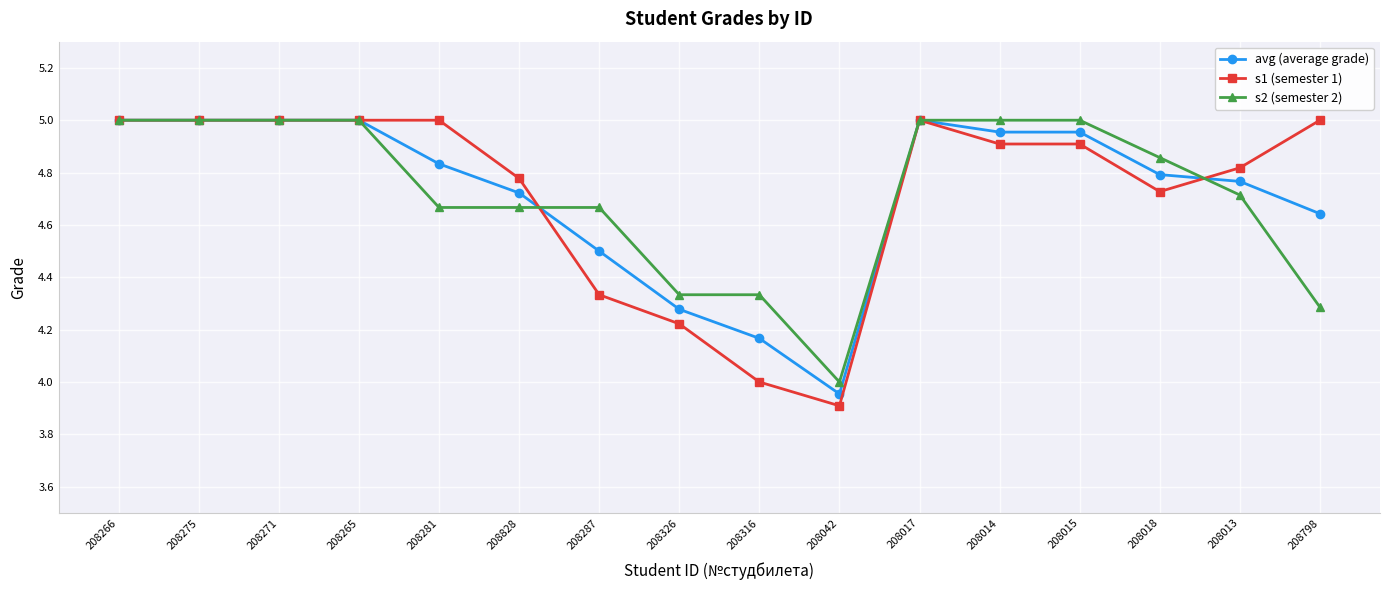

At 208281, list the series in order from largest to smallest.

s1 (semester 1), avg (average grade), s2 (semester 2)